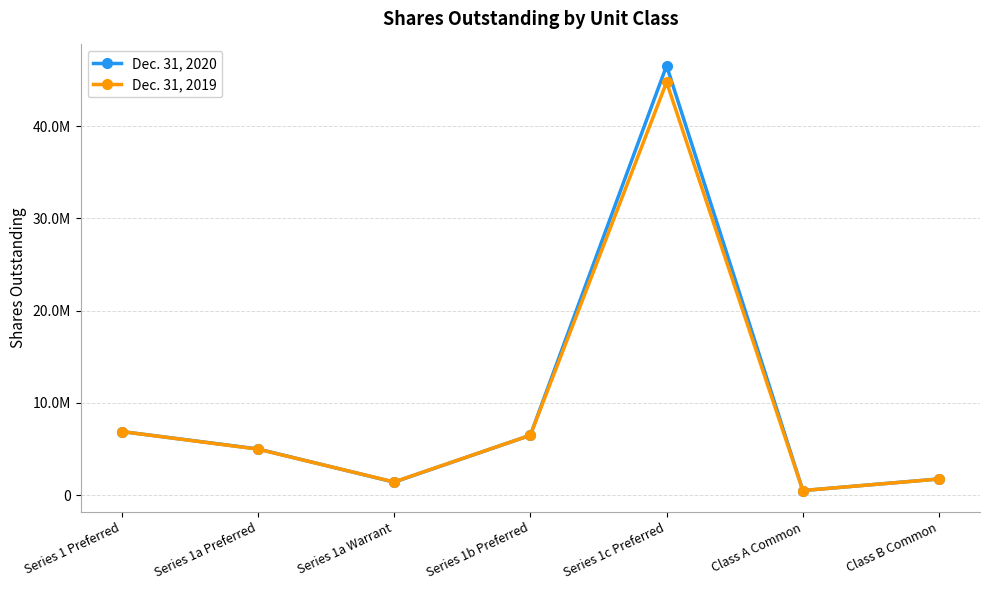

Which series ends up on top after the final intersection of Dec. 31, 2020 and Dec. 31, 2019?

Dec. 31, 2019